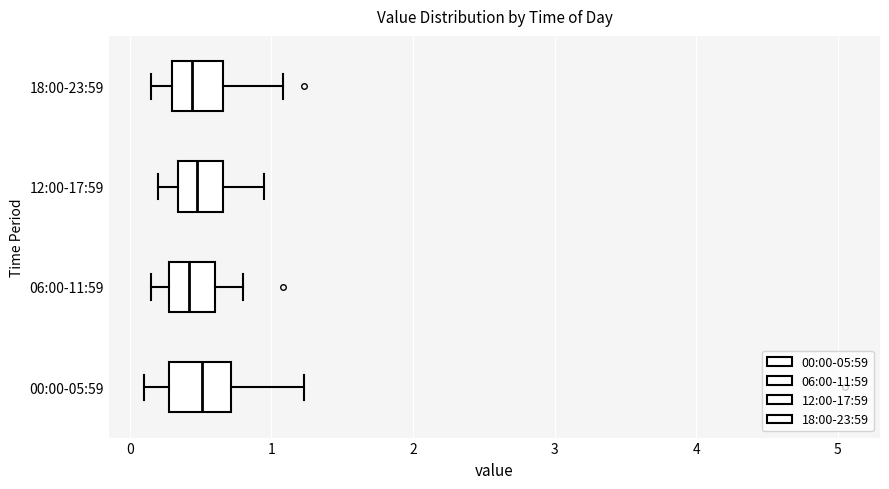

Reading bottom to top, read every box against the x-axis: the position of its median line, the range the box covers, and the ends of its whiskers. The values are not printed on the chart, so give them approximately, as read against the axis.

00:00-05:59: median 0.5, box 0.3 to 0.7, whiskers 0.1 to 1.2
06:00-11:59: median 0.4, box 0.3 to 0.6, whiskers 0.2 to 0.8
12:00-17:59: median 0.5, box 0.3 to 0.7, whiskers 0.2 to 1.0
18:00-23:59: median 0.4, box 0.3 to 0.7, whiskers 0.2 to 1.1